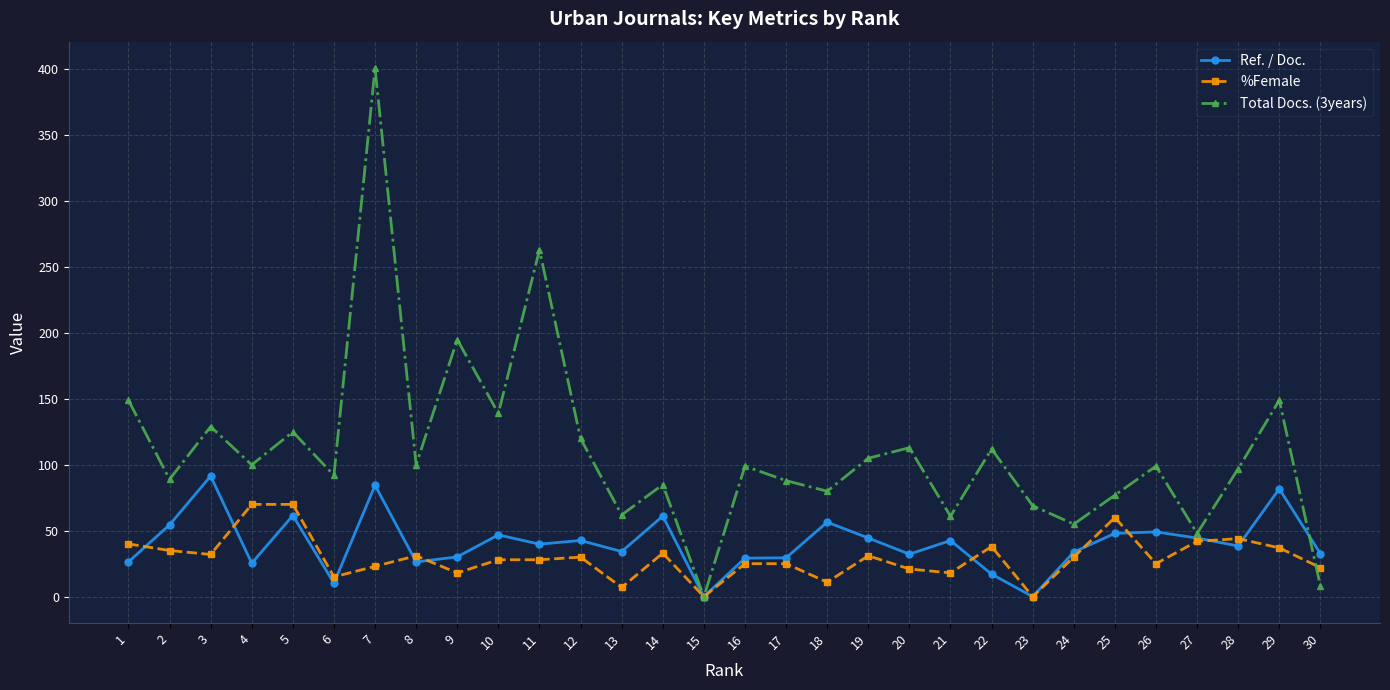

How many values in the Ref. / Doc. series are below 39?

15